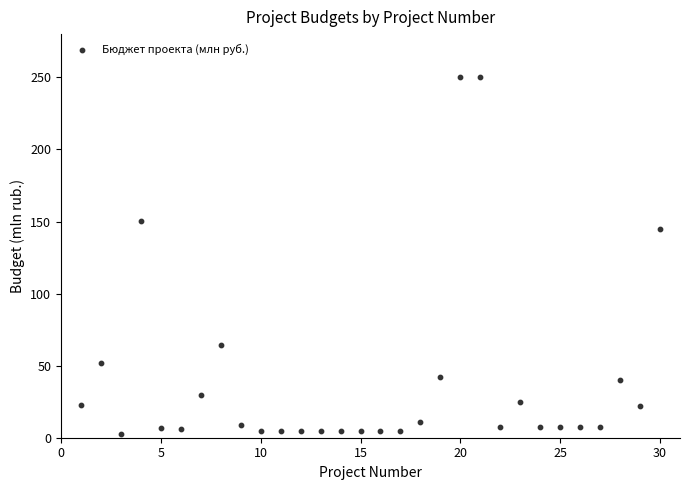

What is the range of Y values (max minus min)?

247.5